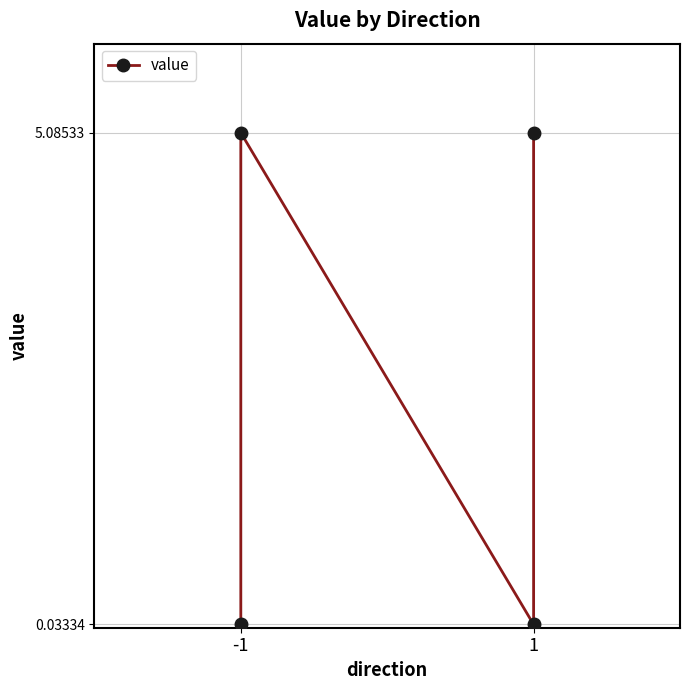

What is the sum of all values?

10.2